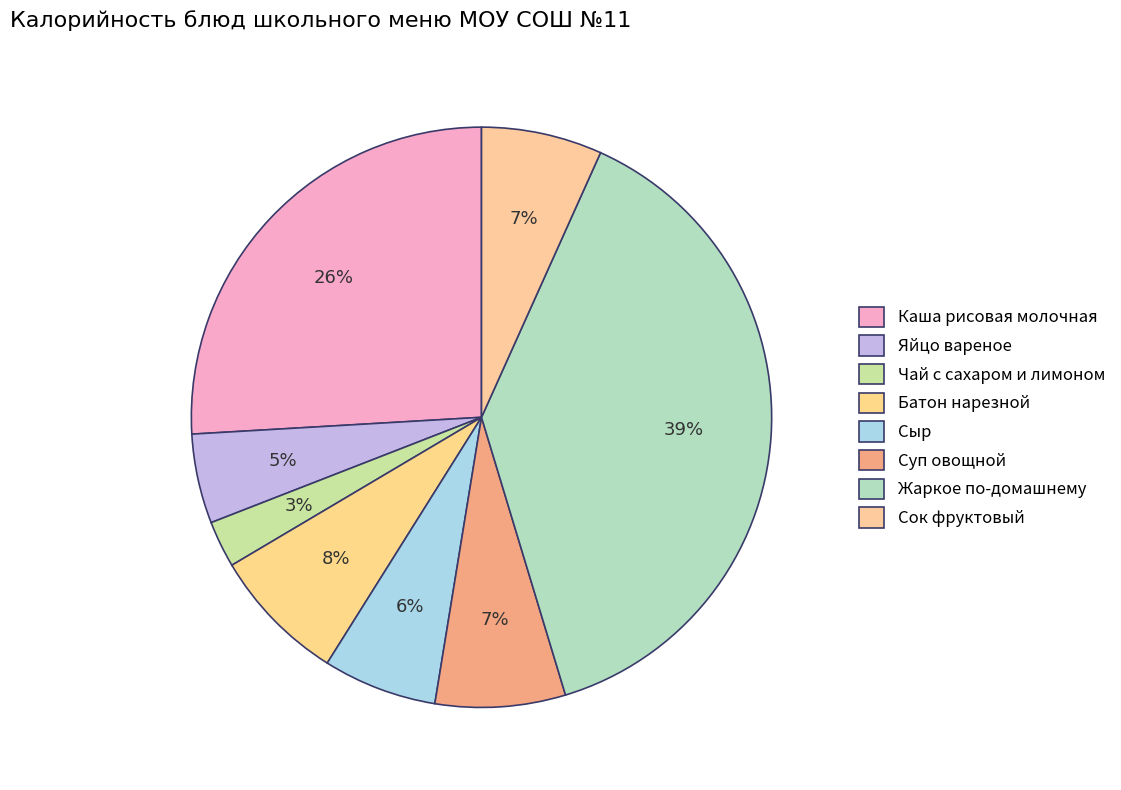

How many segments does this pie chart have?

8